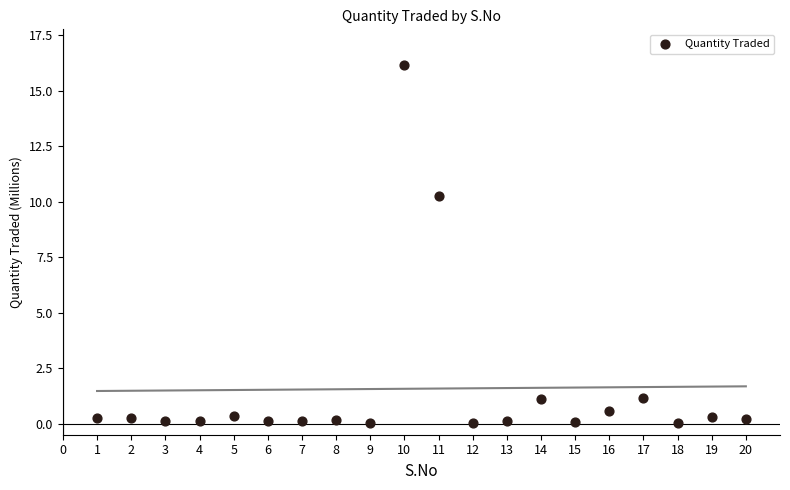

What Y value in the scatter plot is closest to 8?

10.2